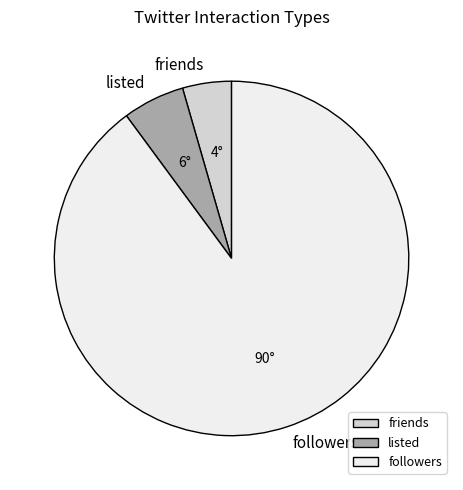

Is the sum of followers and listed greater than half?

Yes